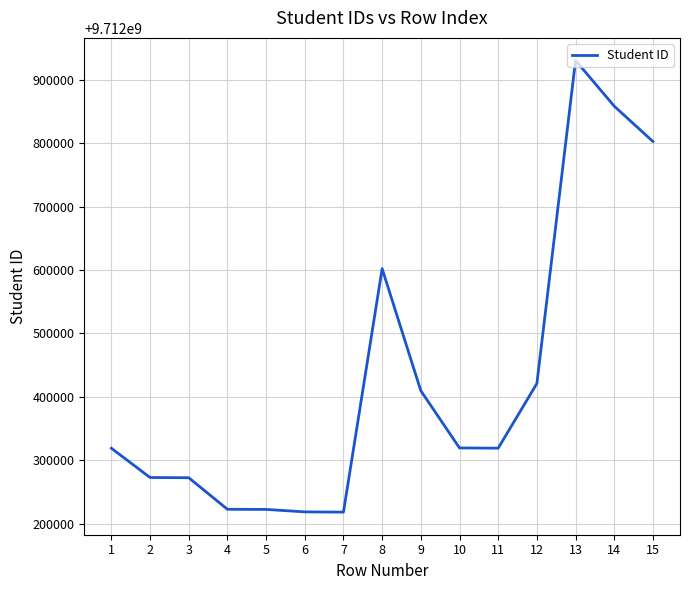

How many series are shown in this chart?

1